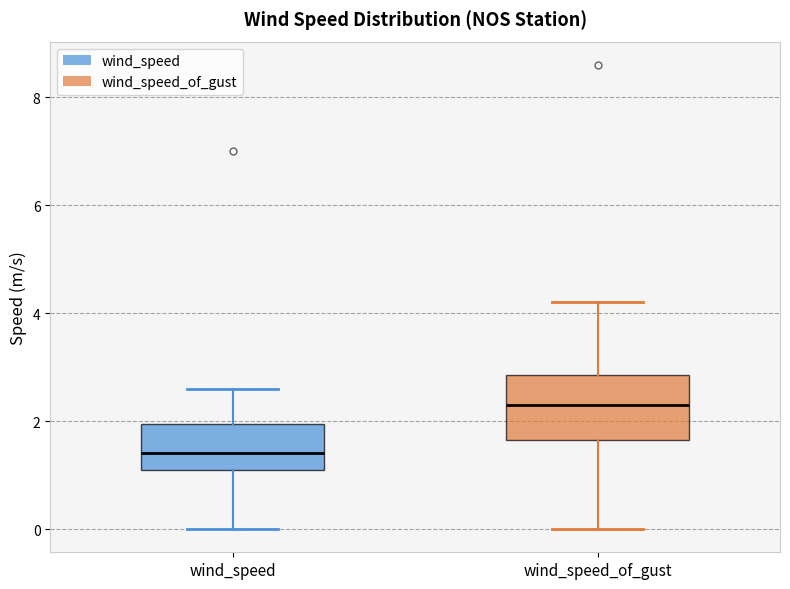

Which box's median line is the highest?

wind_speed_of_gust